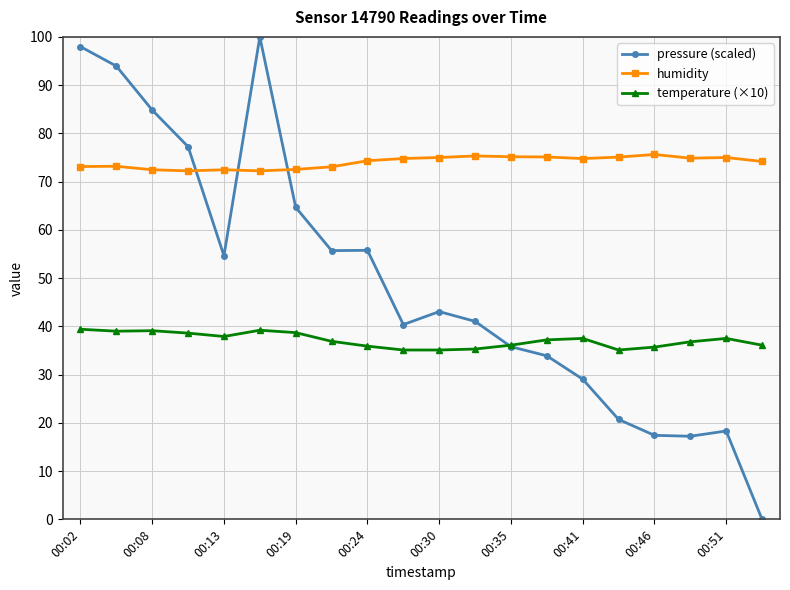

Which series has the largest range (max minus min)?

pressure (scaled)